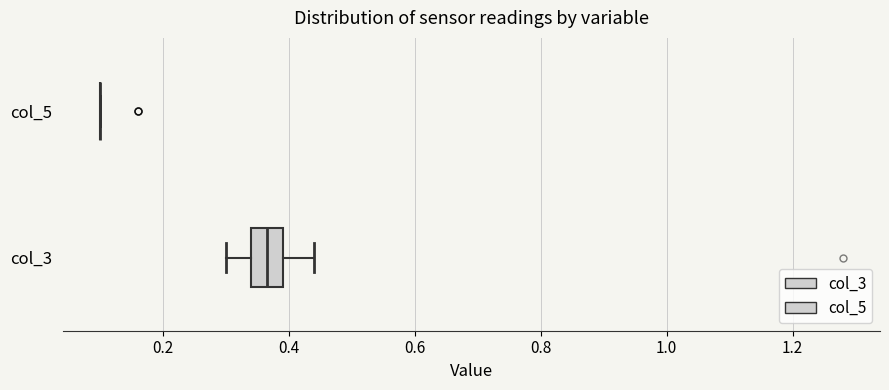

Comparing the boxes themselves (not the whiskers), which one is the widest?

col_3